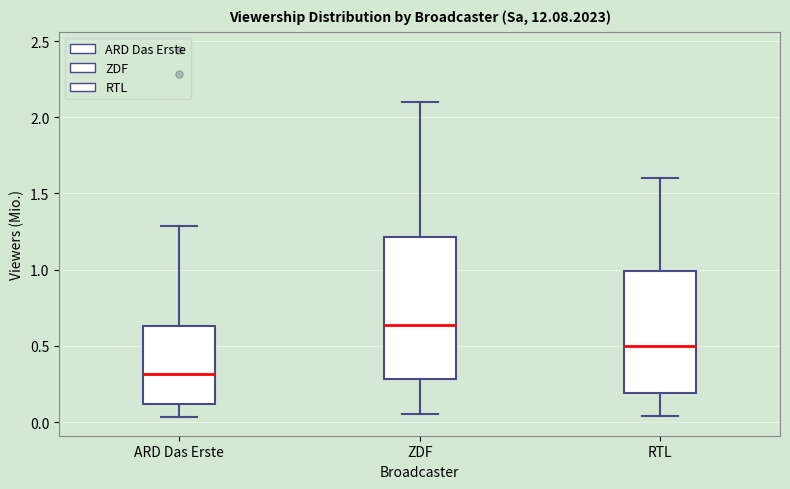

Where is the lower edge of the box for ZDF on the y-axis? The values are not printed on the chart, so give them approximately, as read against the axis.

0.30